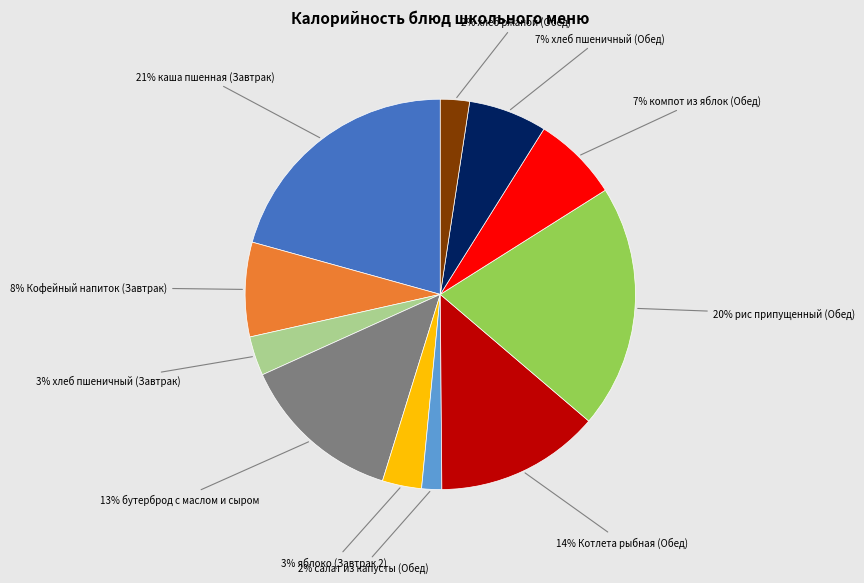

To the nearest percent, what is the average slice percentage?

9%